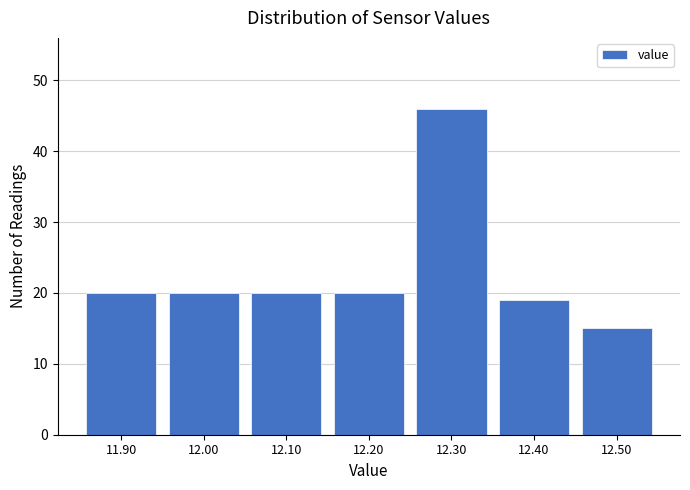

How tall is the bar that spans 11.85 to 11.95 on the x-axis? The values are not printed on the chart, so give them approximately, as read against the axis.

20